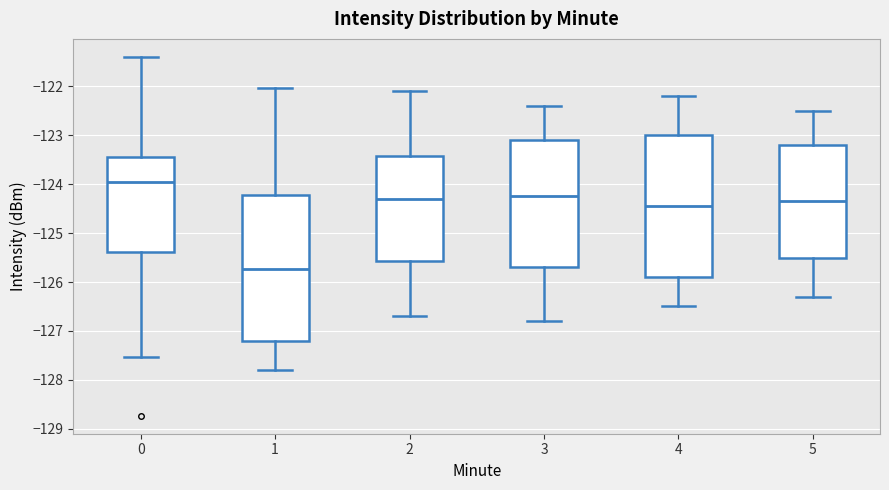

Which box's median line is the lowest?

1